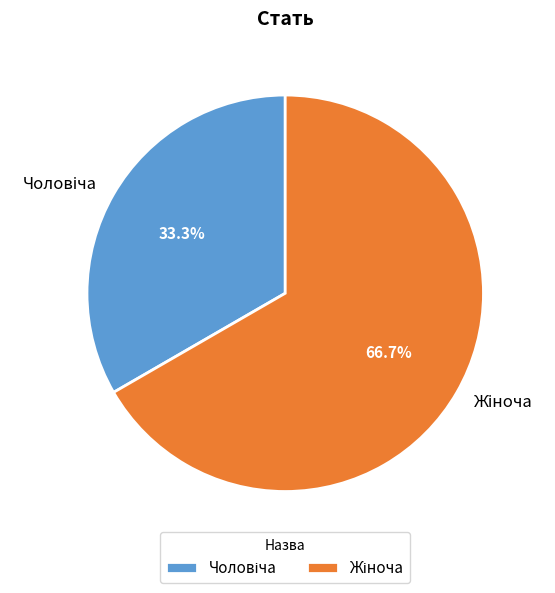

Is there a majority slice in this chart?

Yes